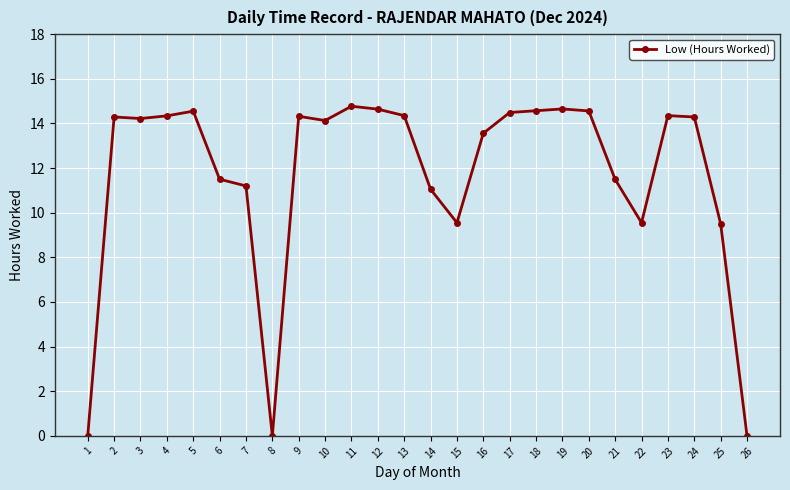

Which has a higher value, 22 or 17?

17